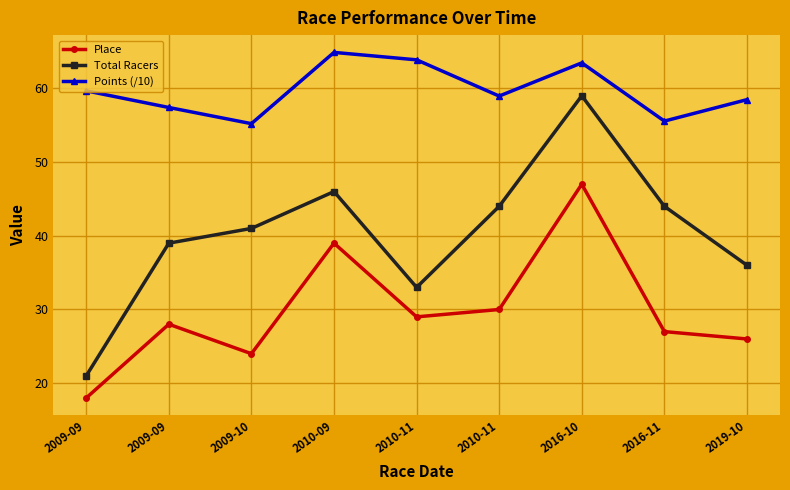

What is the sum of the Points (/10) values at 2010-11 and 2009-10?

119.1